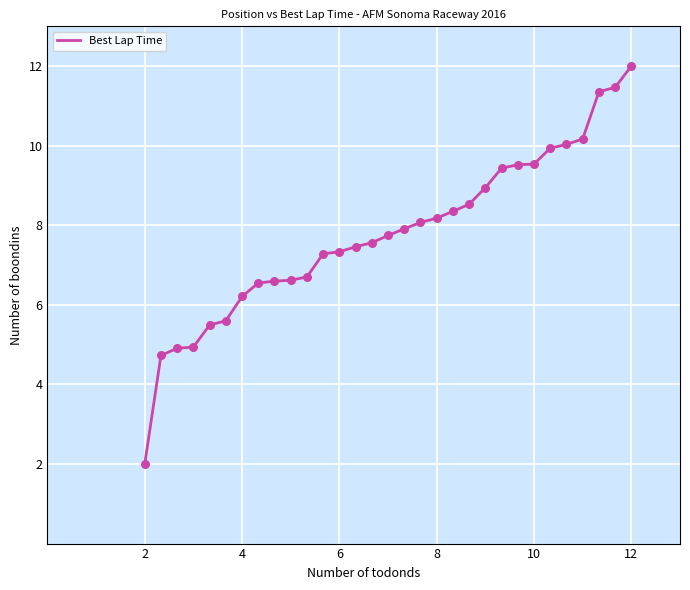

What is the minimum value shown in the chart?

2.0